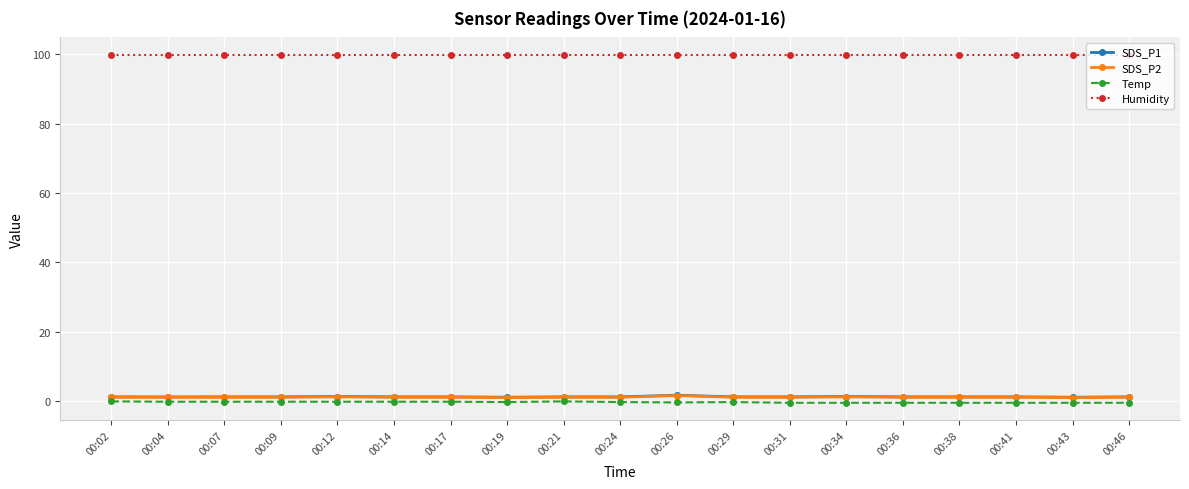

True or false: SDS_P1 and Humidity cross at least once.

False